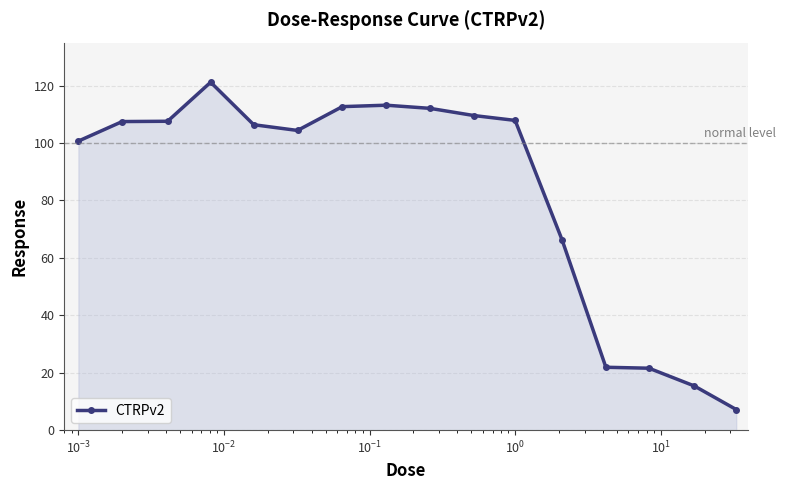

What is the difference between the maximum and minimum values?

114.0